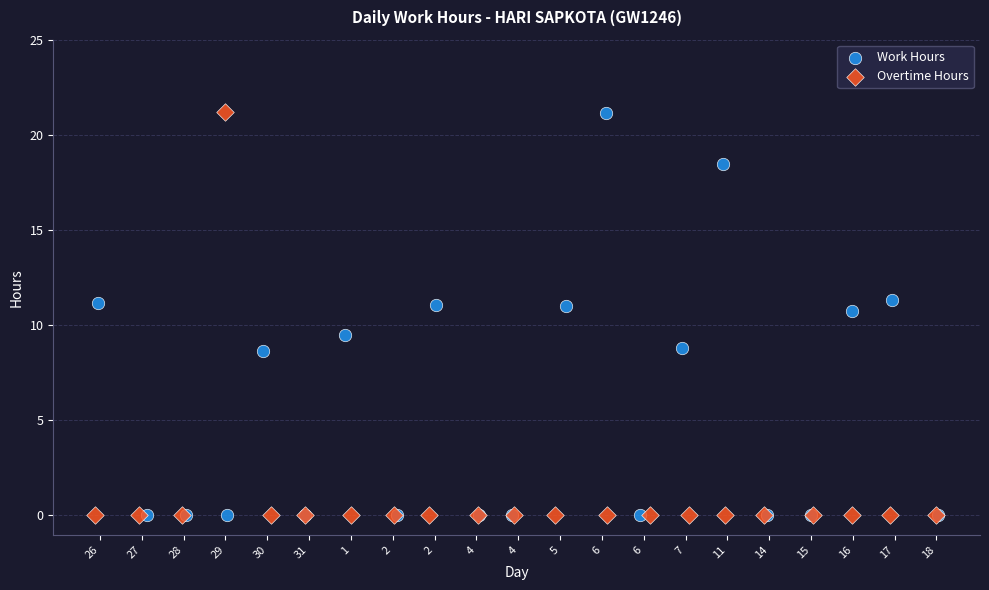

What are all the series names shown in the legend?

Work Hours, Overtime Hours